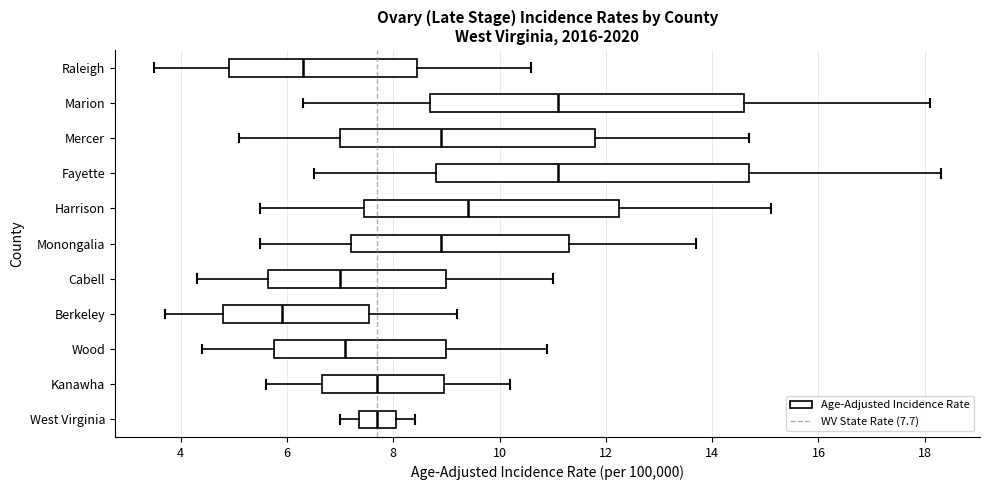

Reading bottom to top, read every box against the x-axis: the position of its median line, the range the box covers, and the ends of its whiskers. The values are not printed on the chart, so give them approximately, as read against the axis.

West Virginia: median 7.8, box 7.4 to 8.0, whiskers 7.0 to 8.4
Kanawha: median 7.8, box 6.6 to 9.0, whiskers 5.6 to 10.2
Wood: median 7.2, box 5.8 to 9.0, whiskers 4.4 to 11.0
Berkeley: median 6.0, box 4.8 to 7.6, whiskers 3.8 to 9.2
Cabell: median 7.0, box 5.6 to 9.0, whiskers 4.4 to 11.0
Monongalia: median 9.0, box 7.2 to 11.4, whiskers 5.6 to 13.8
Harrison: median 9.4, box 7.4 to 12.2, whiskers 5.6 to 15.2
Fayette: median 11.2, box 8.8 to 14.8, whiskers 6.6 to 18.4
Mercer: median 9.0, box 7.0 to 11.8, whiskers 5.2 to 14.8
Marion: median 11.2, box 8.8 to 14.6, whiskers 6.4 to 18.2
Raleigh: median 6.4, box 5.0 to 8.4, whiskers 3.6 to 10.6